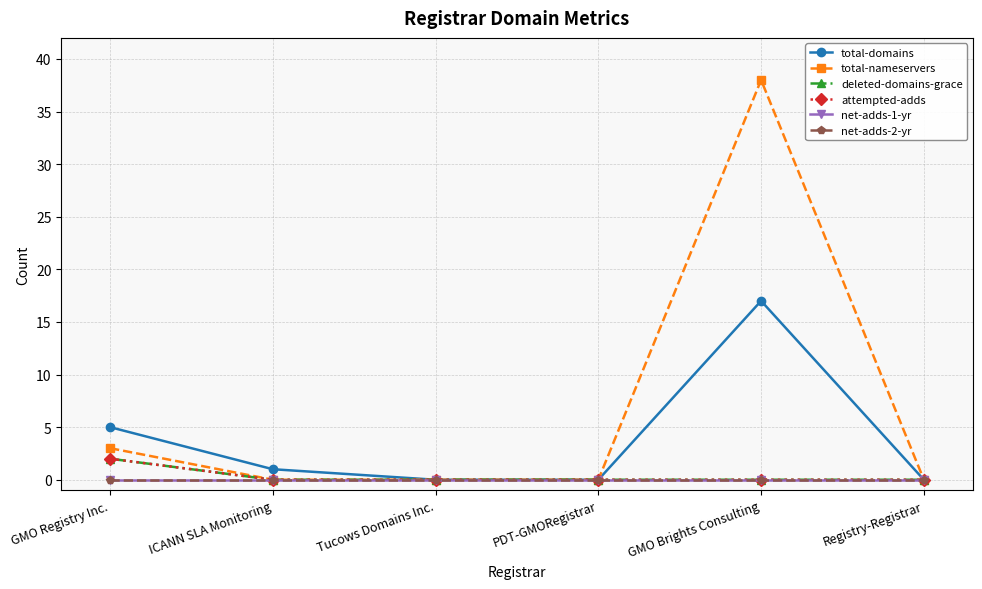

What is the sum of the total-nameservers values at Tucows Domains Inc. and GMO Brights Consulting?

38